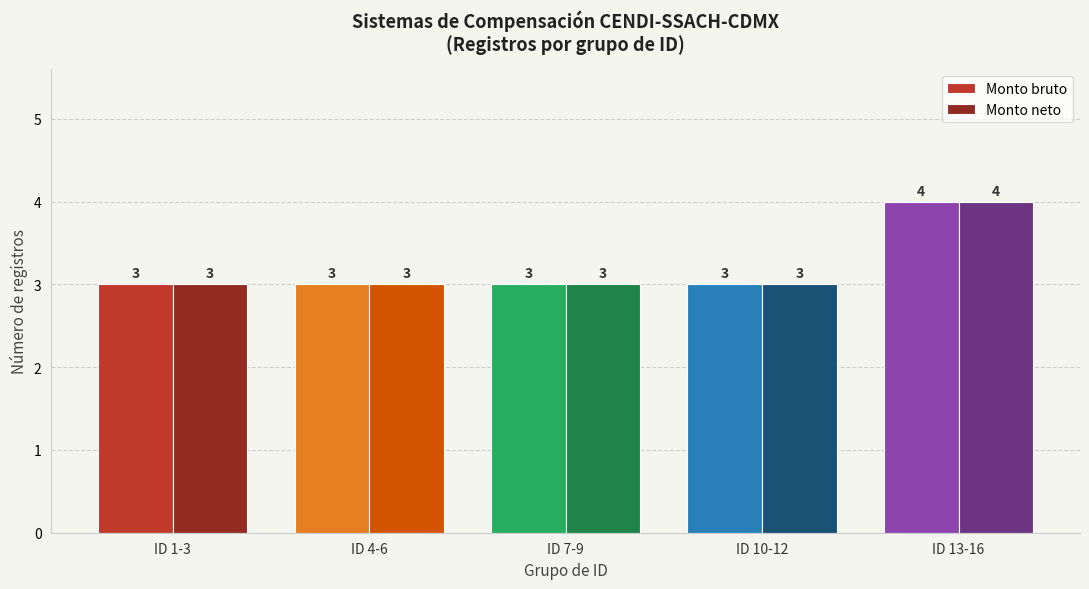

How many Monto bruto values are between 3 and 4?

5